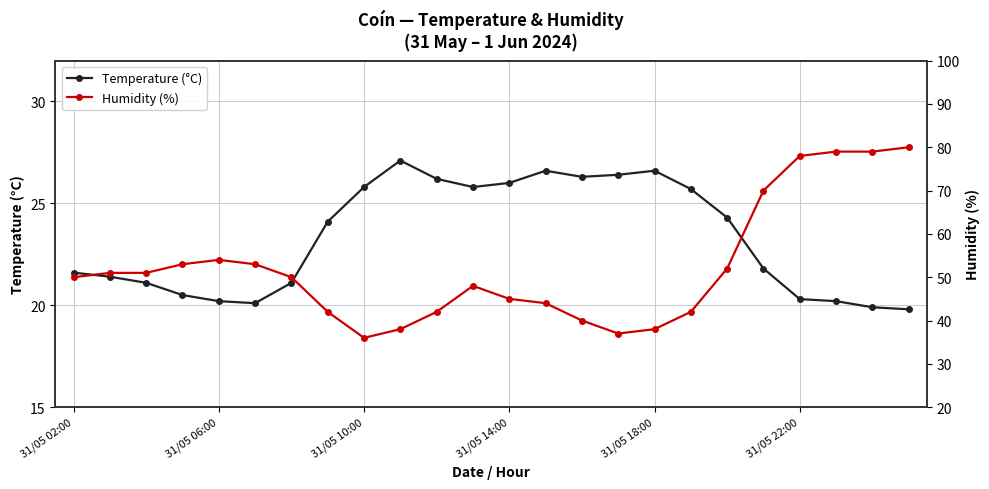

The value of Temperature (°C) at 31/05 14:00 is 10.6. True or false?

False